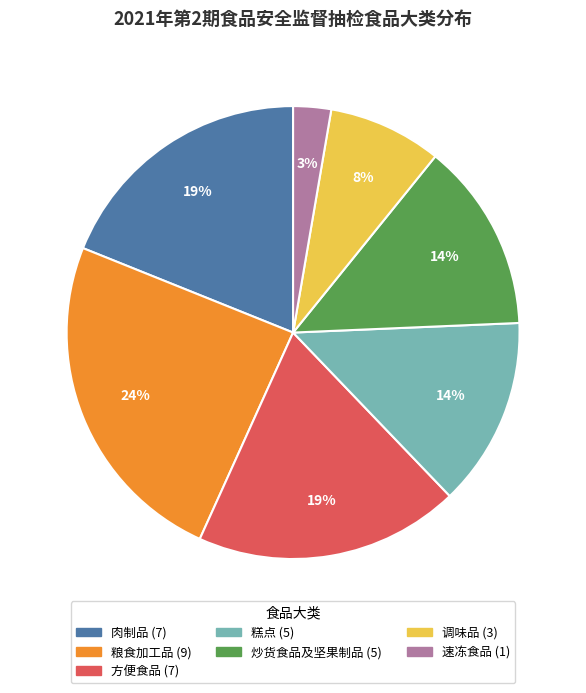

What percentage is the 调味品 slice, to the nearest percent?

8%